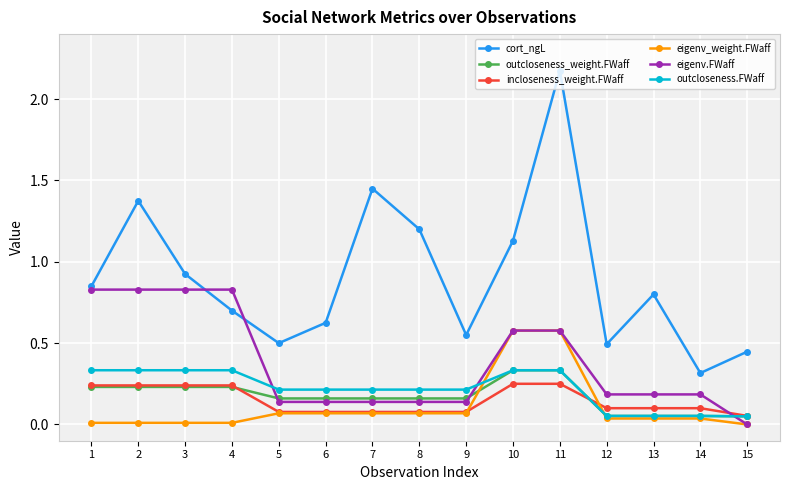

Is the value of incloseness_weight.FWaff at 13 greater than the value of outcloseness.FWaff at 7?

No